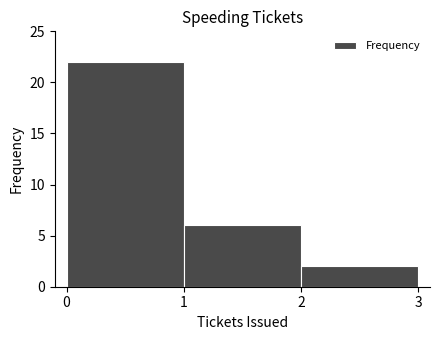

Reading left to right, transcribe this chart: for each bar, give the range it covers on the x-axis and its height. The values are not printed on the chart, so give them approximately, as read against the axis.

0 to 1: 22
1 to 2: 6
2 to 3: 2